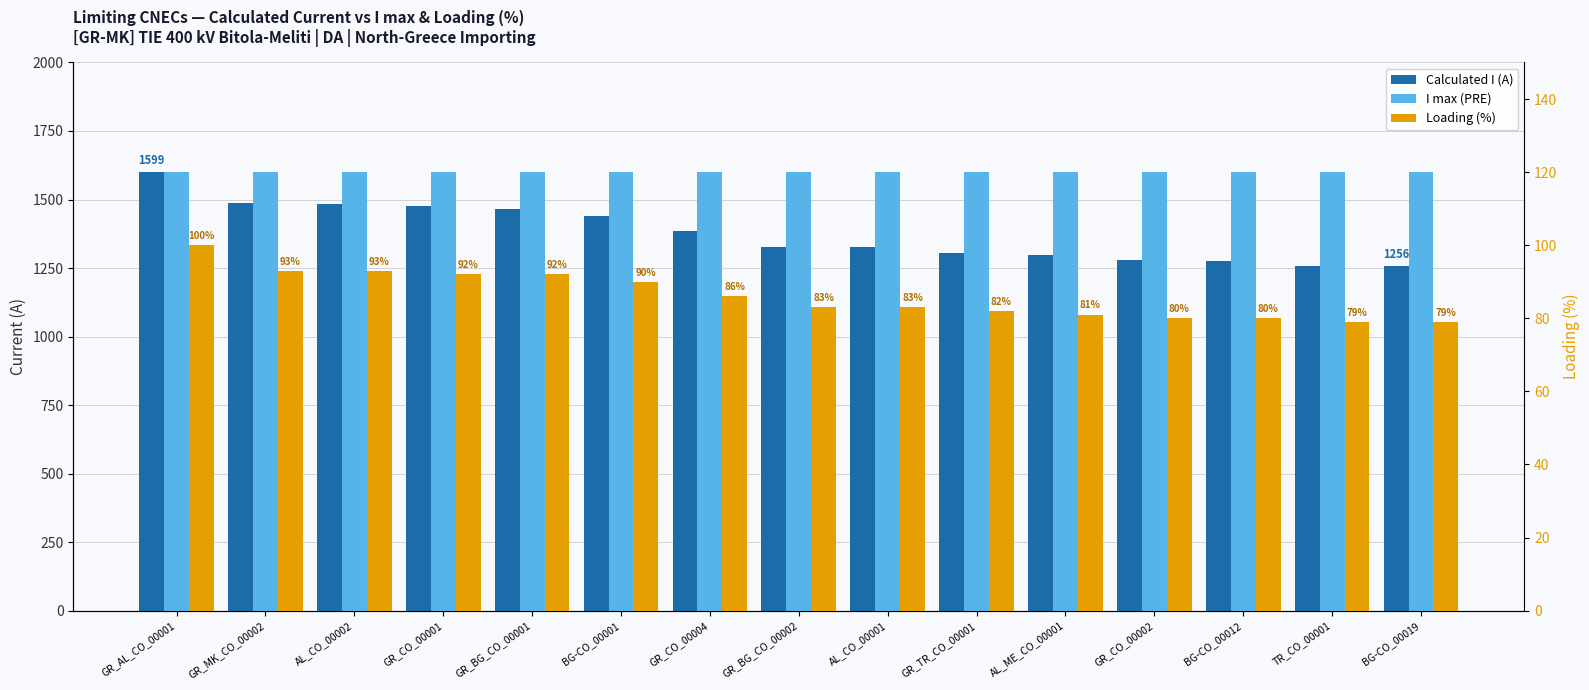

At which label does Loading (%) first exceed 83?

GR_AL_CO_00001